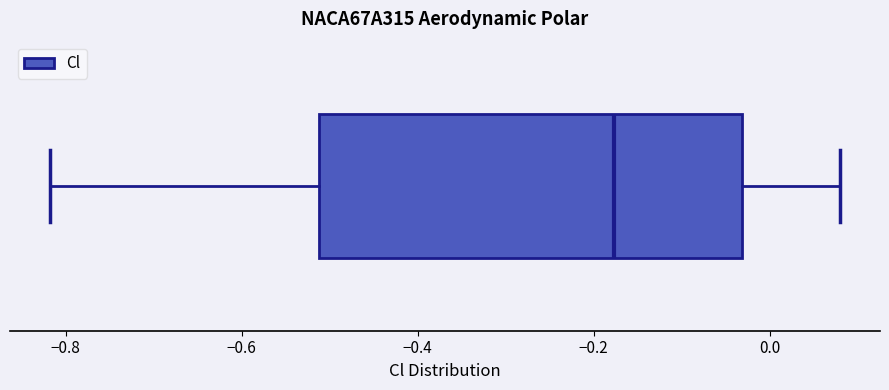

Transcribe this box plot: give where the median line is, the range the box spans, and where the two whiskers end, as read against the x-axis. The values are not printed on the chart, so give them approximately, as read against the axis.

median -0.18, box -0.52 to -0.04, whiskers -0.82 to 0.08